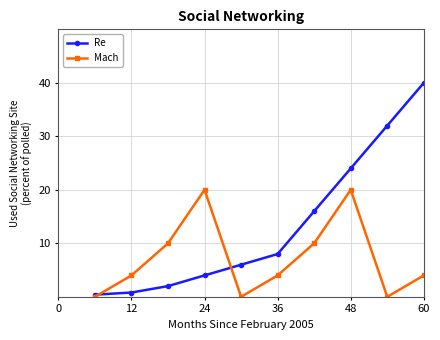

What is the value of the Mach point at the 6th from the left?

4.0